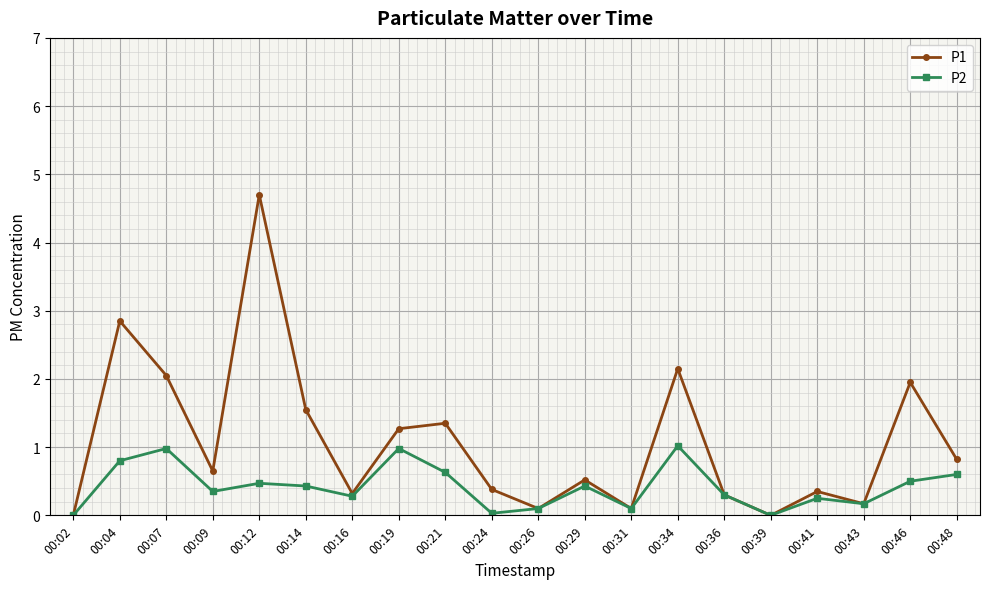

Between 00:24 and 00:39, which series saw the biggest shift?

P1